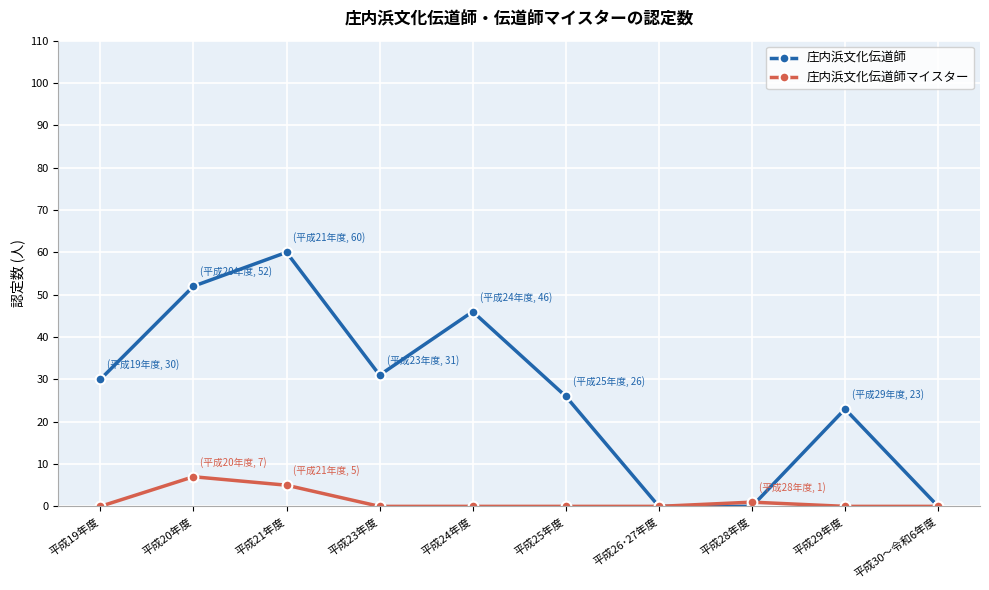

The 庄内浜文化伝道師 series shows 32 at 平成26･27年度. True or false?

False